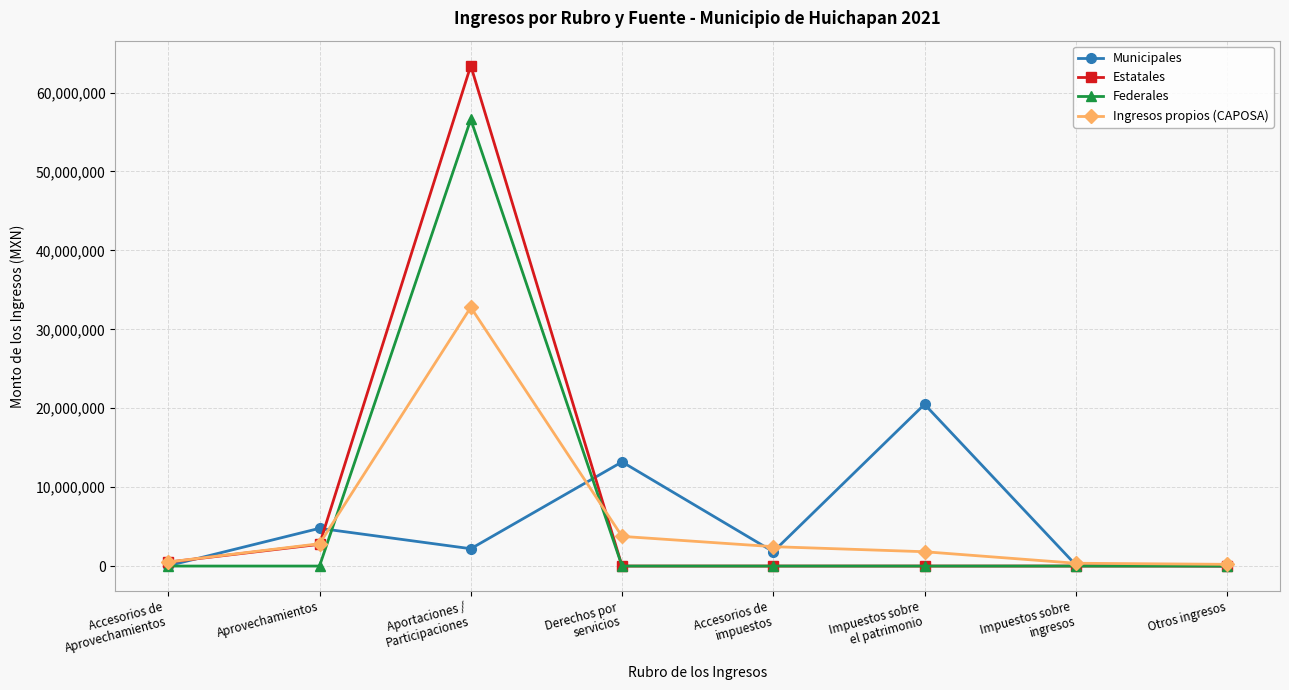

Which series has the widest spread of values?

Estatales